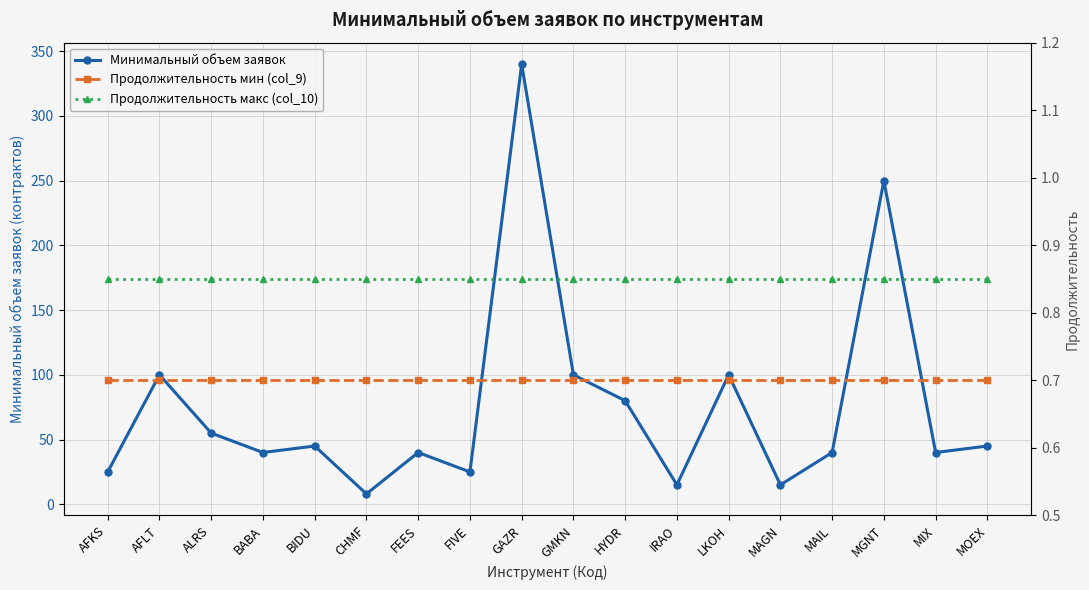

At which label is Продолжительность макс (col_10) closest to 0?

AFKS